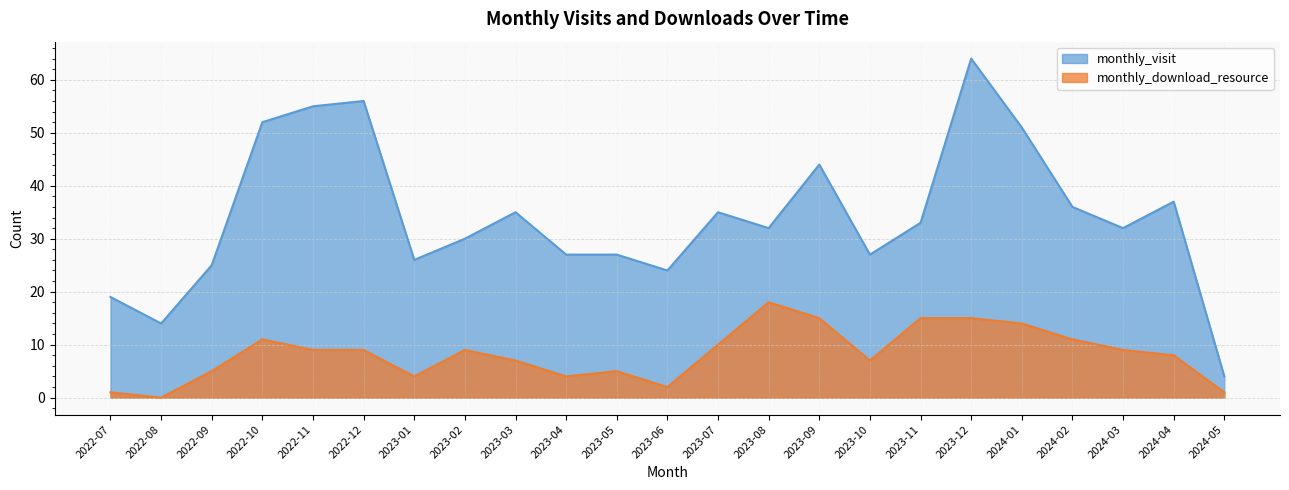

What is the difference between the highest and lowest values at 2023-03?

28